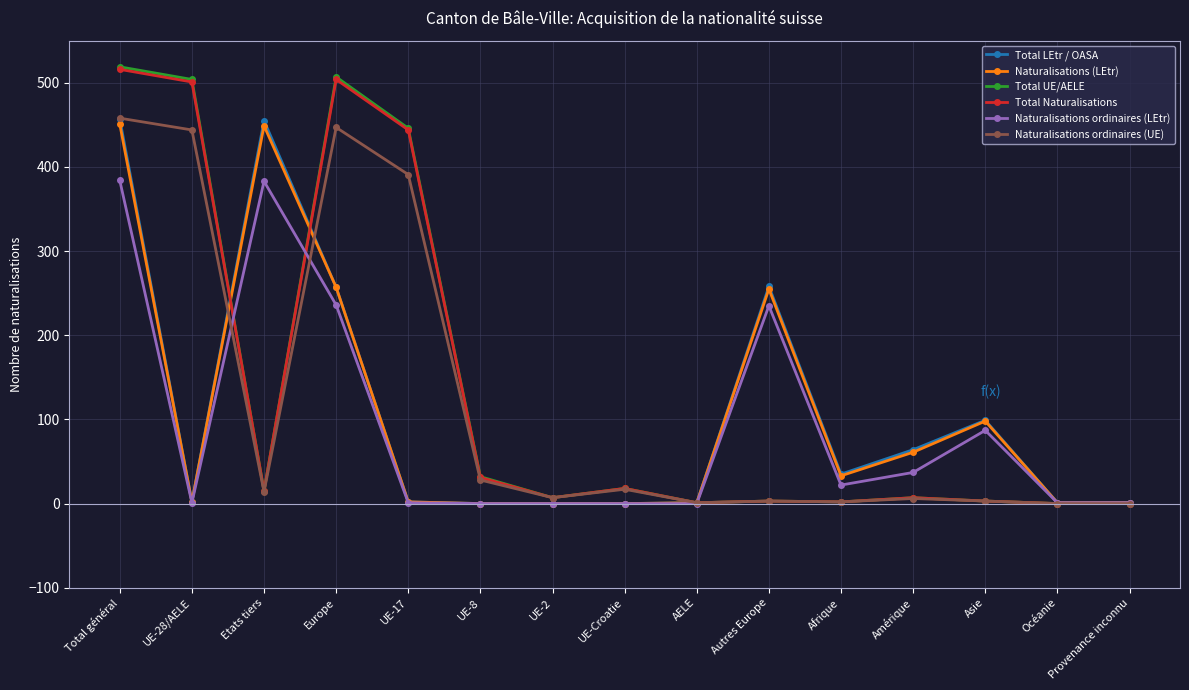

Between UE-28/AELE and UE-2, which series saw the biggest shift?

Total UE/AELE